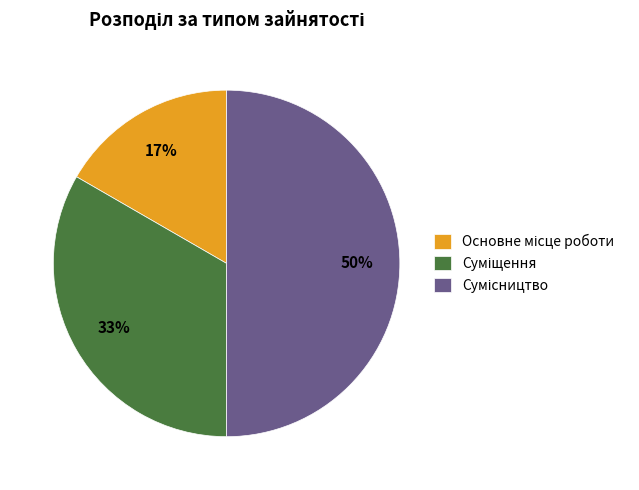

To the nearest percent, what is the difference between the largest and smallest slice percentages?

33%